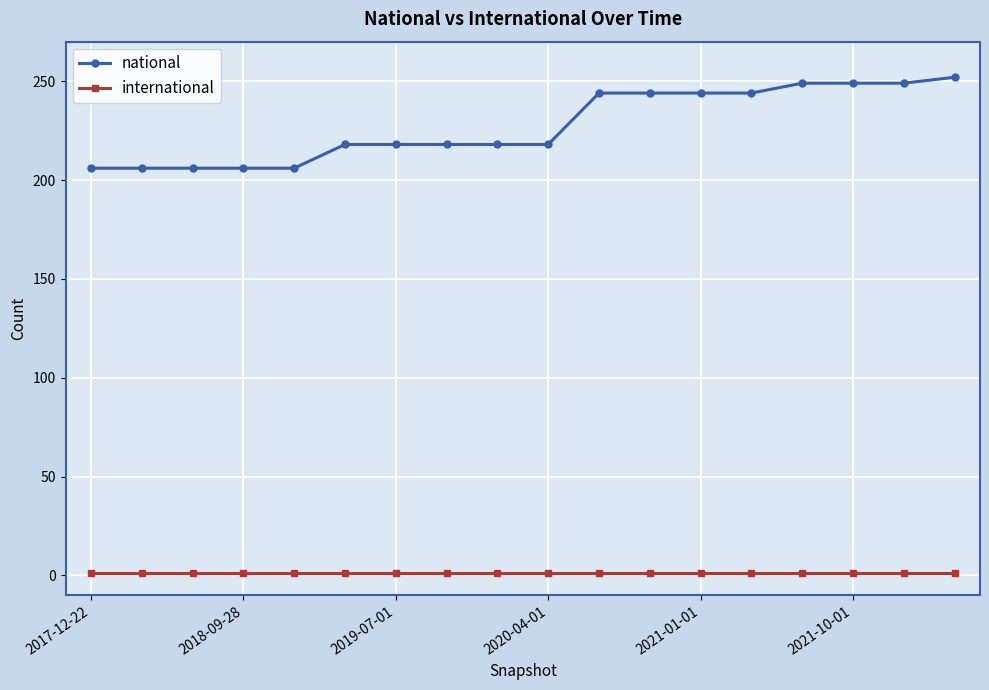

What is the maximum value for national?

252